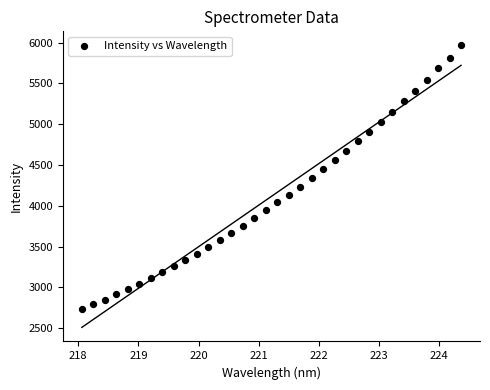

Count the number of points in this scatter plot.

34